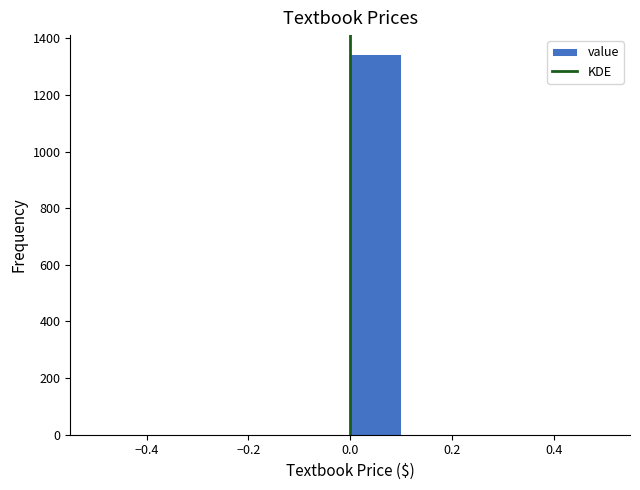

How tall is the bar that spans 0.0 to 0.1 on the x-axis? The values are not printed on the chart, so give them approximately, as read against the axis.

1340